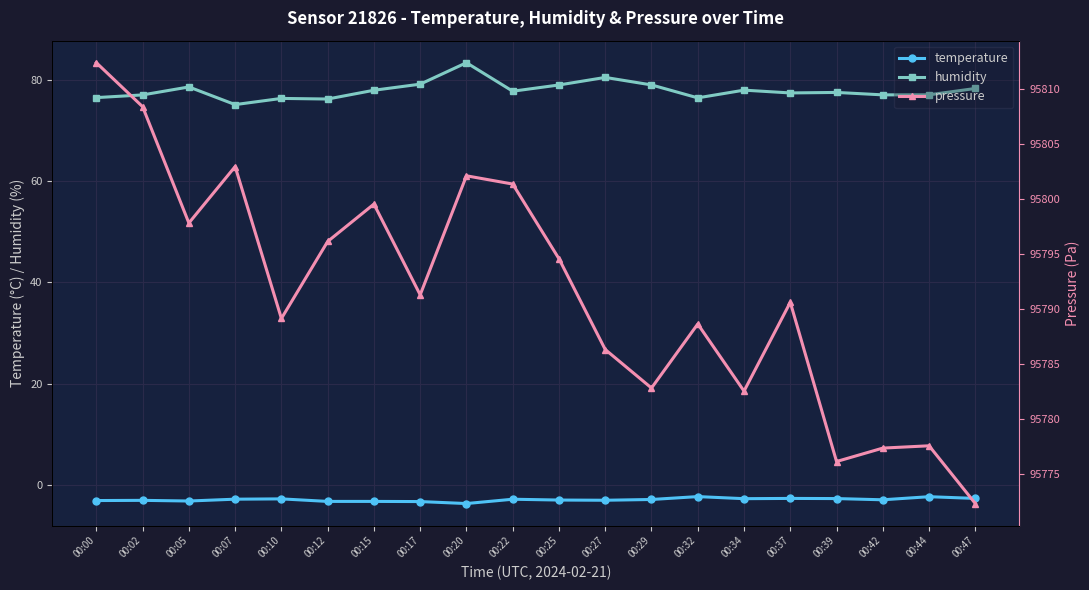

What is the minimum value for temperature?

-3.6